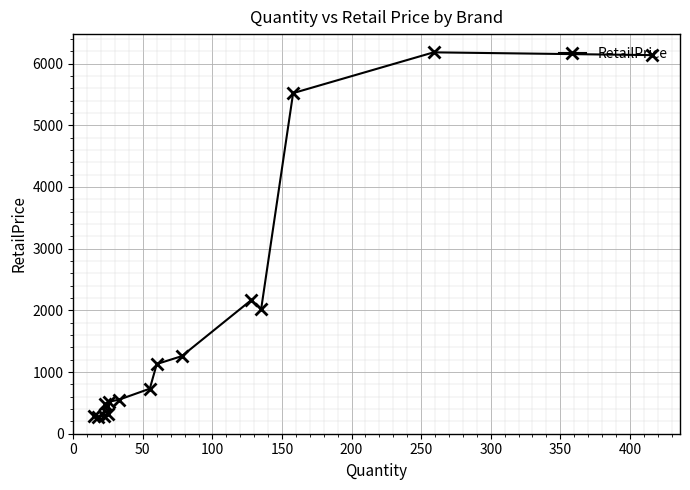

What is the greatest value displayed?

6182.9